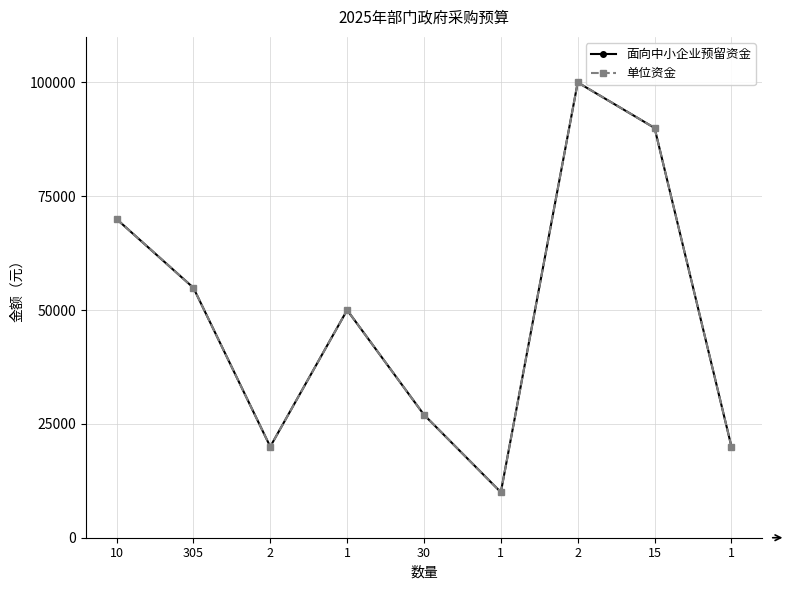

Is this an area chart (filled region under the line)?

No